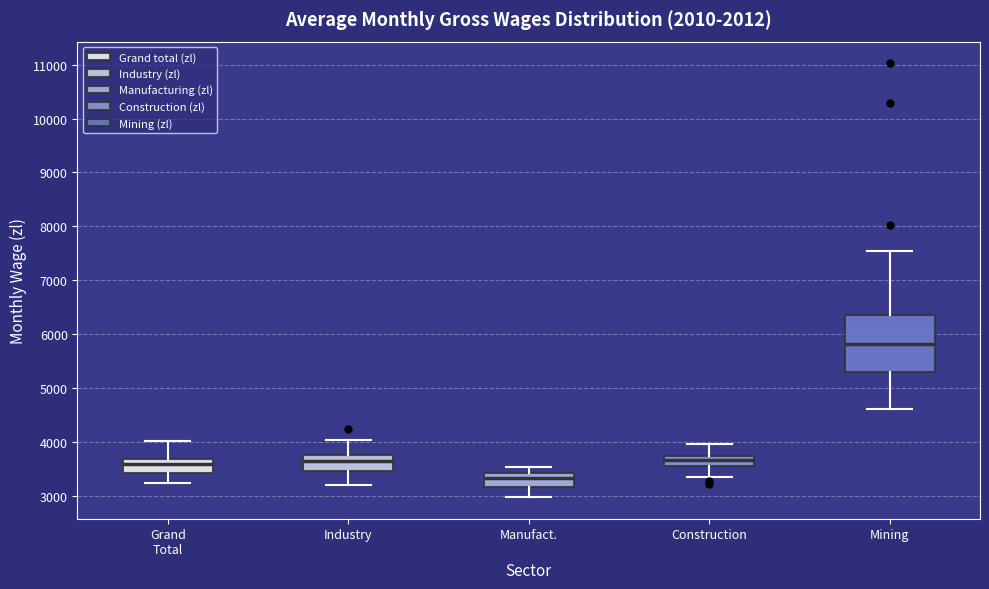

Which box is the tallest, from its lower edge to its upper edge?

Mining